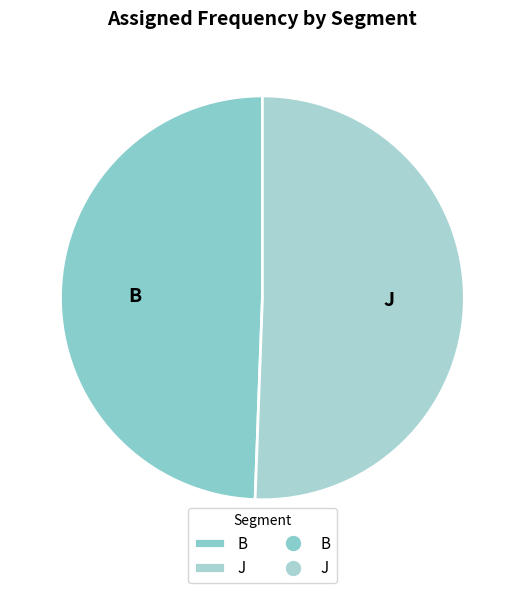

Approximately how many times larger is the value at J compared to B?

1.0